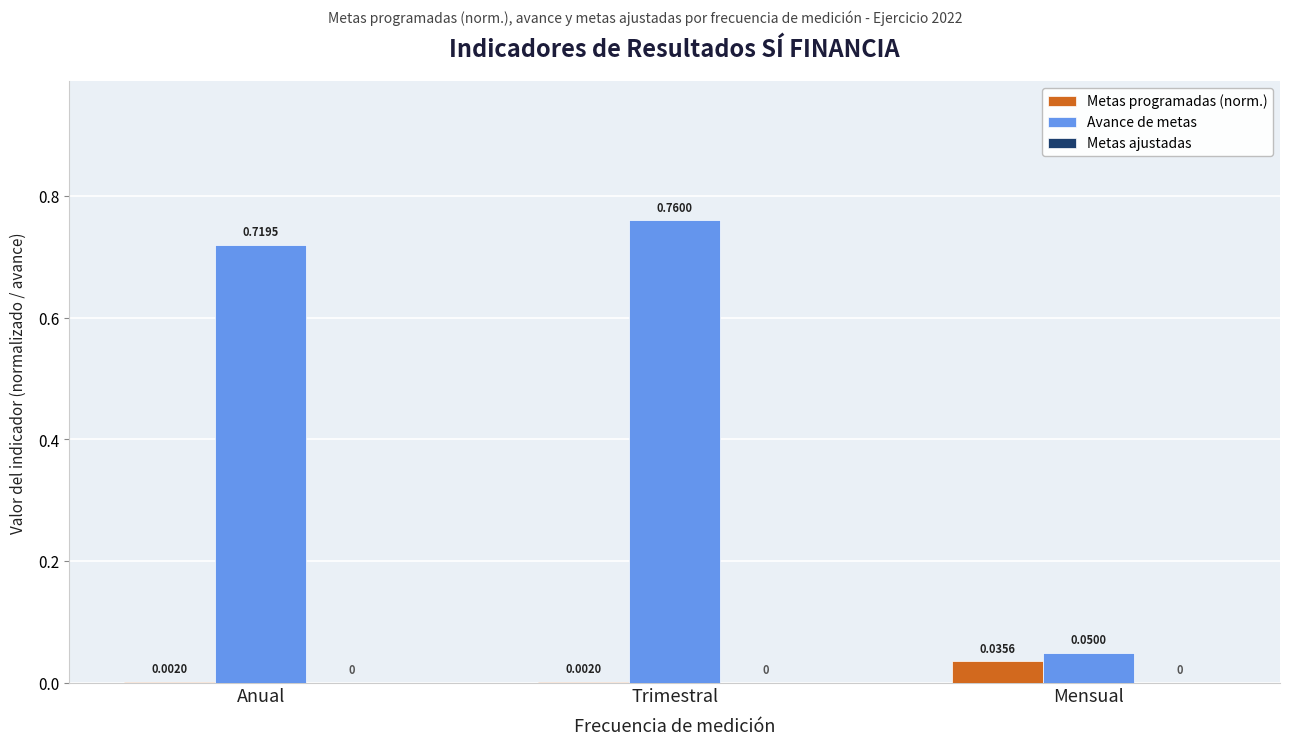

Where is Avance de metas nearest to the value 0?

Mensual